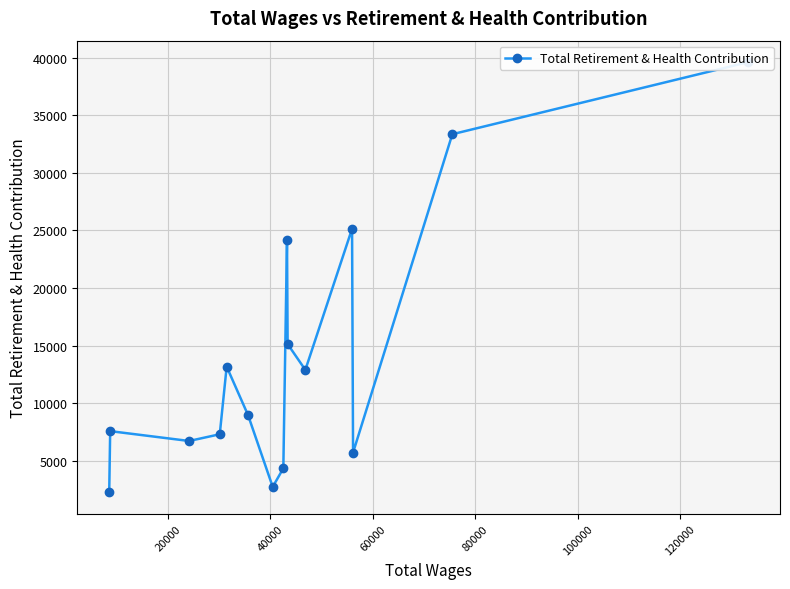

True or false: the data shows 3631 at 14.

False